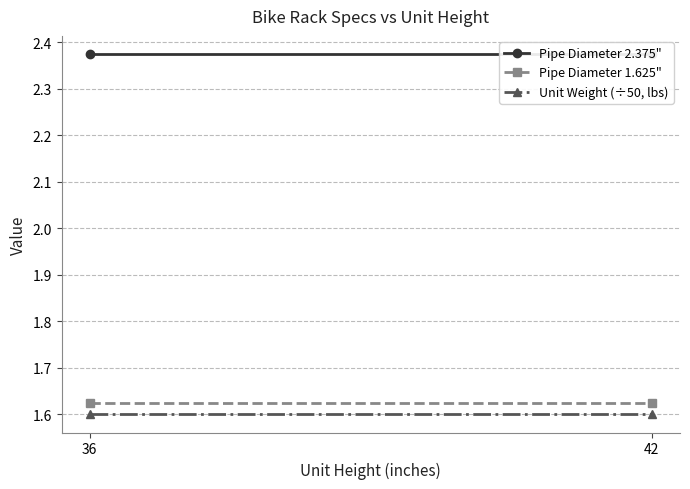

Between 42 and 36, which is larger?

42